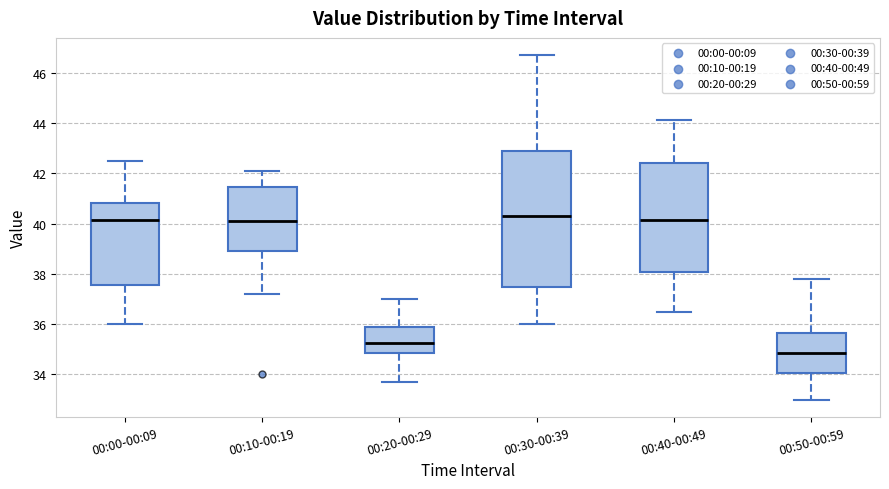

Comparing the boxes themselves (not the whiskers), which one is the tallest?

00:30-00:39